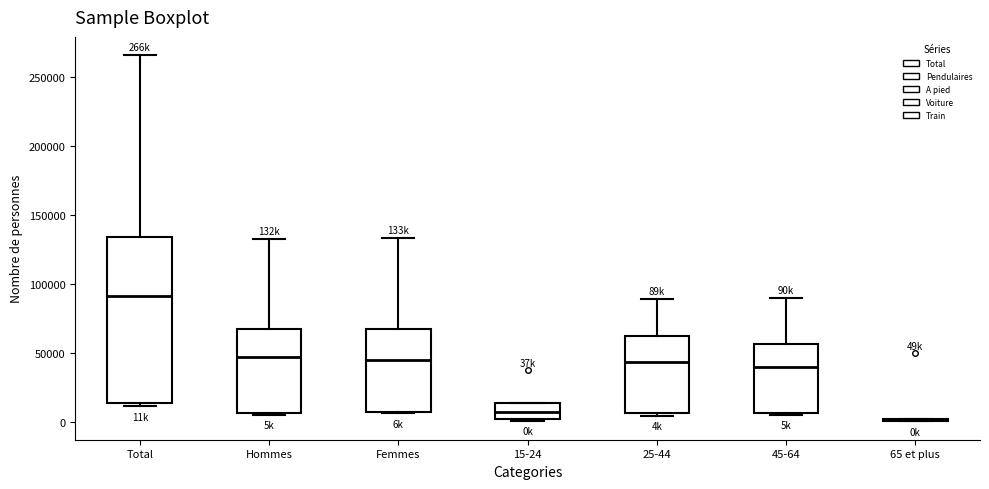

Reading left to right, transcribe this box plot: for each box, give where its median line is, the range the box spans, and where its two whiskers end, as read against the y-axis. The values are not printed on the chart, so give them approximately, as read against the axis.

Total: median 90000, box 15000 to 135000, whiskers 10000 to 265000
Hommes: median 45000, box 5000 to 65000, whiskers 5000 to 135000
Femmes: median 45000, box 5000 to 65000, whiskers 5000 to 135000
15-24: median 5000, box 0 to 15000, whiskers 0 to 15000
25-44: median 45000, box 5000 to 60000, whiskers 5000 (just below the box's lower edge) to 90000
45-64: median 40000, box 5000 to 55000, whiskers 5000 to 90000
65 et plus: box collapsed to a line at 0, whiskers 0 to 0